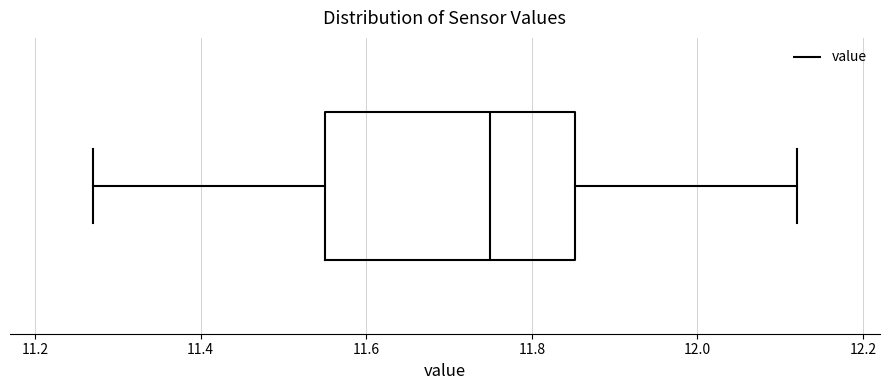

Where does the right whisker of the box end on the x-axis? The values are not printed on the chart, so give them approximately, as read against the axis.

12.12